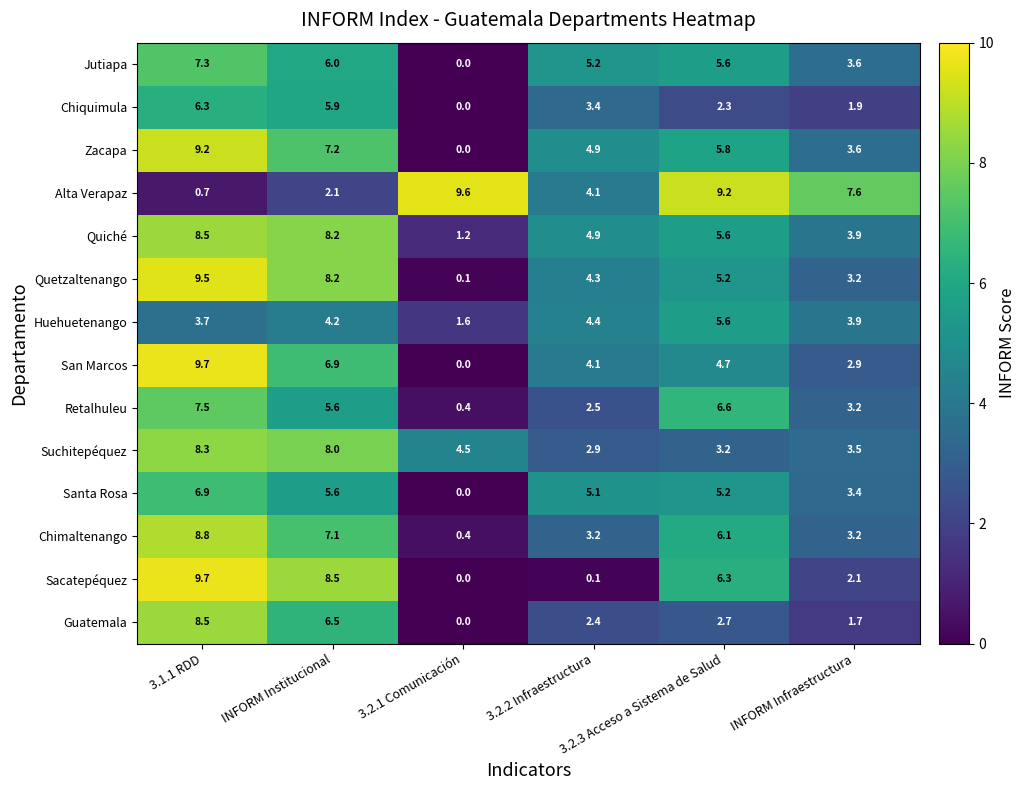

What is the highest value of the Quetzaltenango series?

9.5